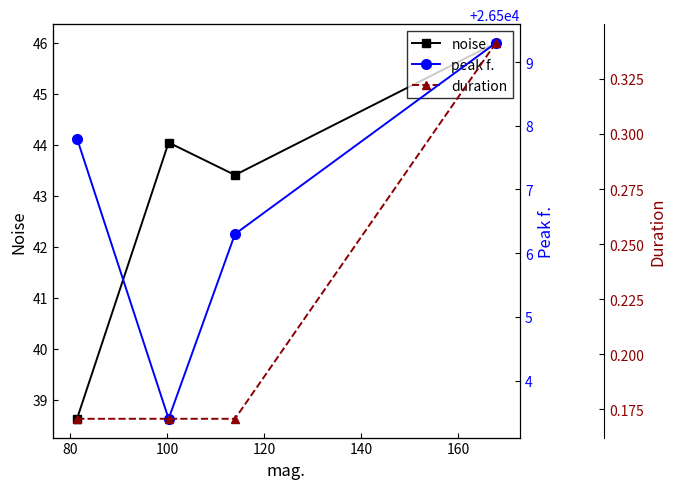

What is the value of the noise point at the 3rd from the left?

43.4